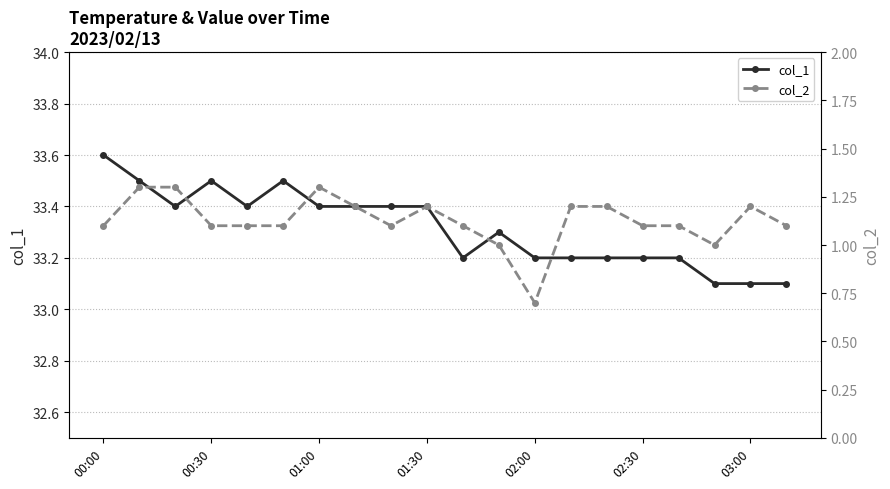

How many distinct data groups are displayed?

2